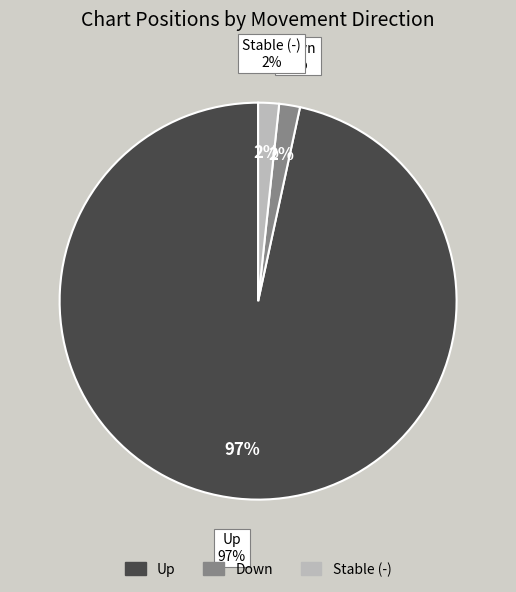

What percentage is NOT represented by down?

98.3%